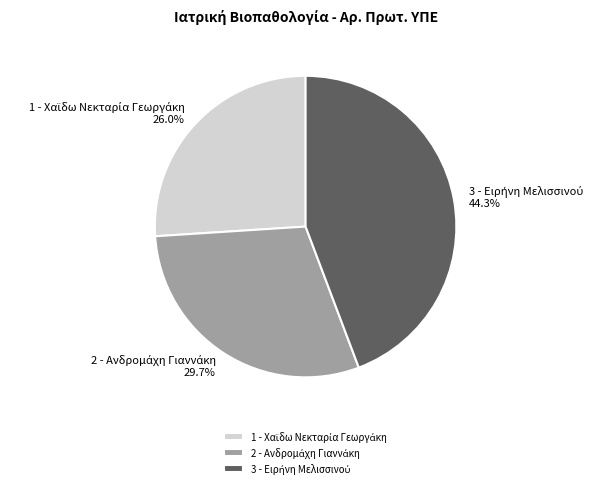

Does any single category account for the majority?

No